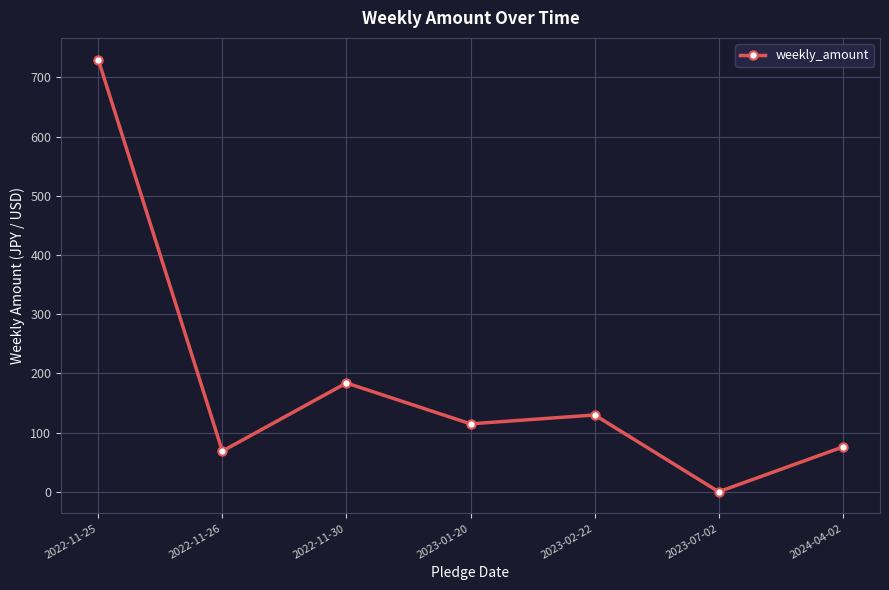

Is it true that the value at 2023-02-22 is 210.6?

False